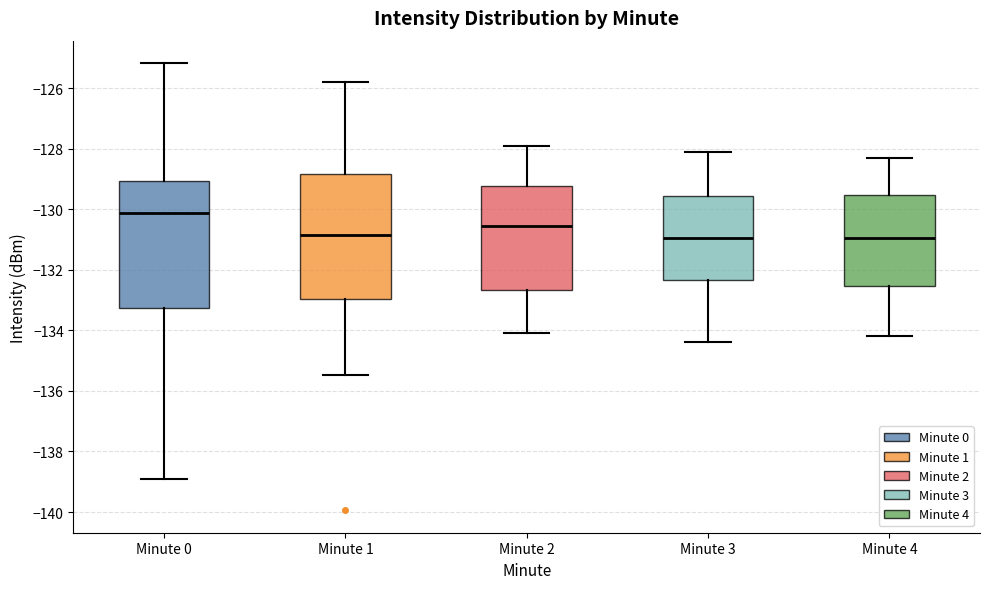

Reading left to right, read every box against the y-axis: the position of its median line, the range the box covers, and the ends of its whiskers. The values are not printed on the chart, so give them approximately, as read against the axis.

Minute 0: median -130.2, box -133.2 to -129.0, whiskers -139.0 to -125.2
Minute 1: median -130.8, box -133.0 to -128.8, whiskers -135.4 to -125.8
Minute 2: median -130.6, box -132.6 to -129.2, whiskers -134.0 to -127.8
Minute 3: median -131.0, box -132.4 to -129.6, whiskers -134.4 to -128.0
Minute 4: median -131.0, box -132.6 to -129.6, whiskers -134.2 to -128.2